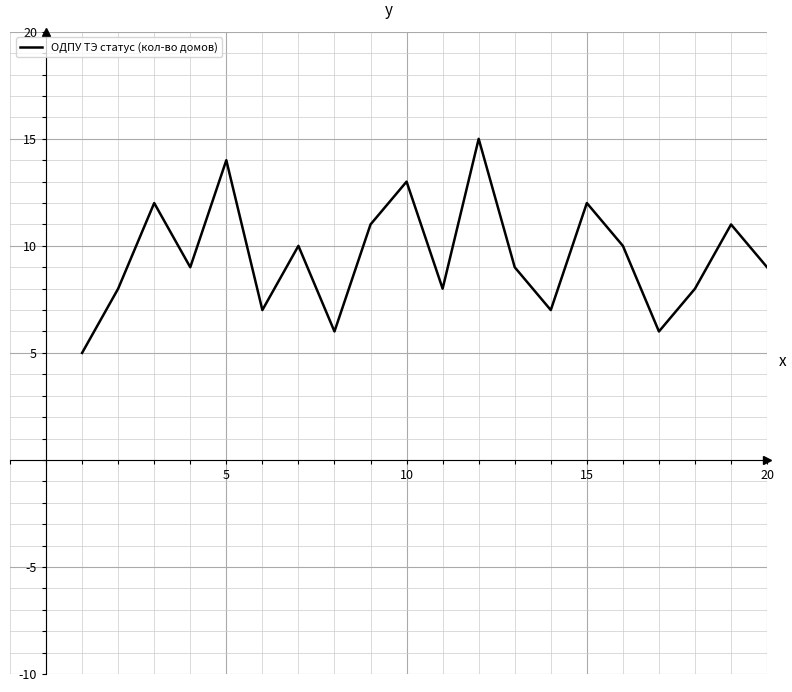

What is the maximum value shown in the chart?

15